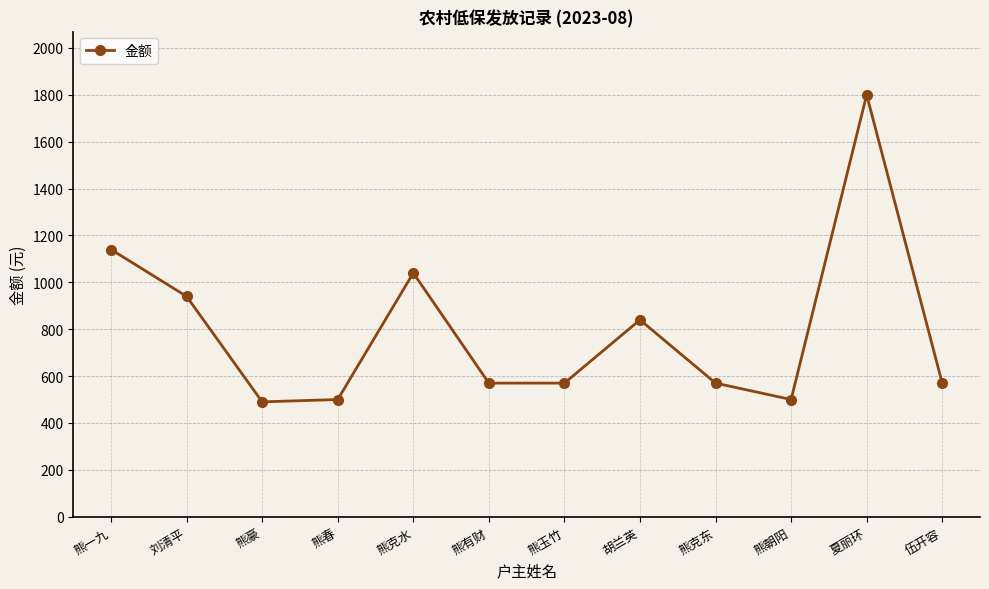

The value at 熊克水 is 1449. True or false?

False